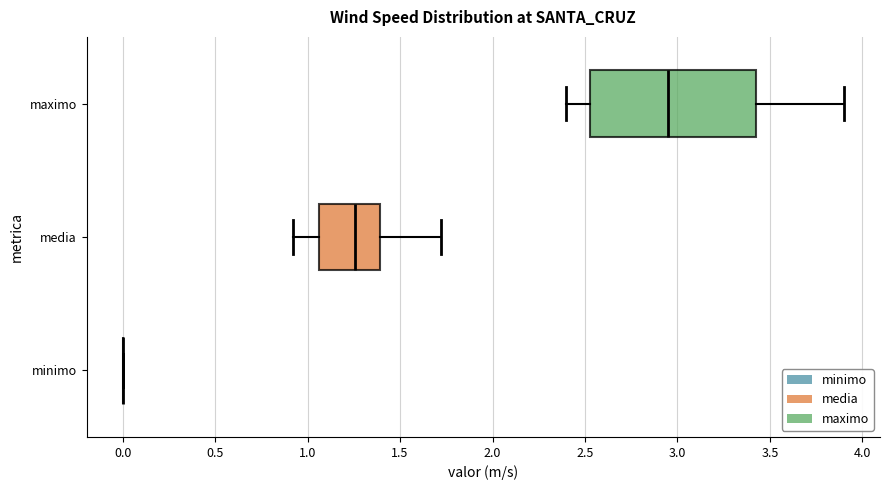

Which box is the widest, from its left edge to its right edge?

maximo